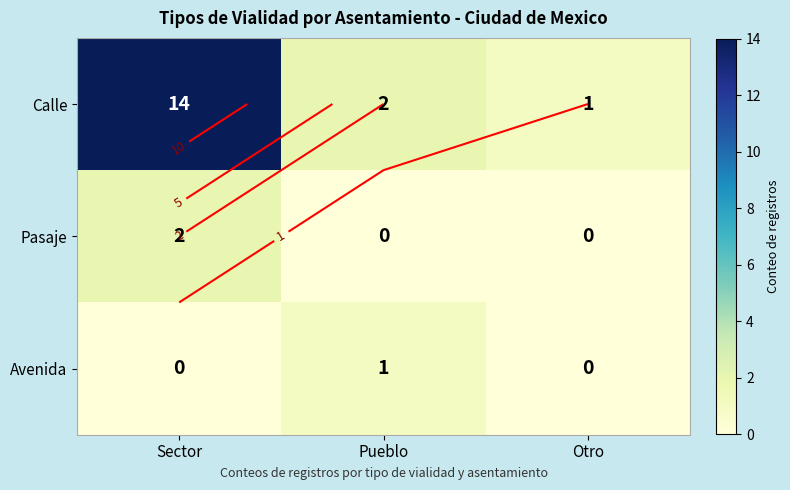

List the labels in order of Avenida value, smallest first.

Sector, Otro, Pueblo